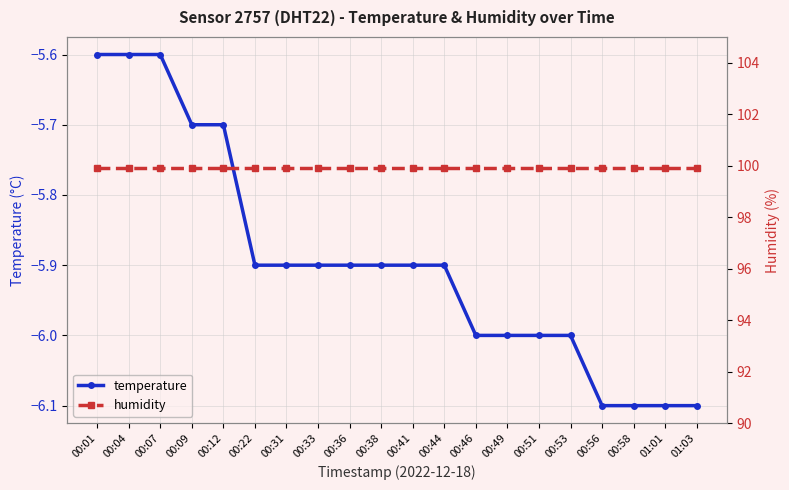

Which category has the highest value in the temperature series?

00:01